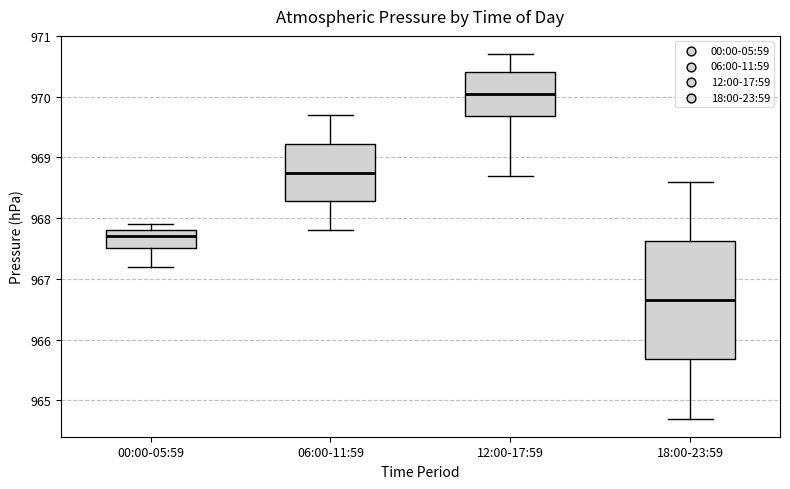

Where is the lower edge of the box for 12:00-17:59 on the y-axis? The values are not printed on the chart, so give them approximately, as read against the axis.

969.7